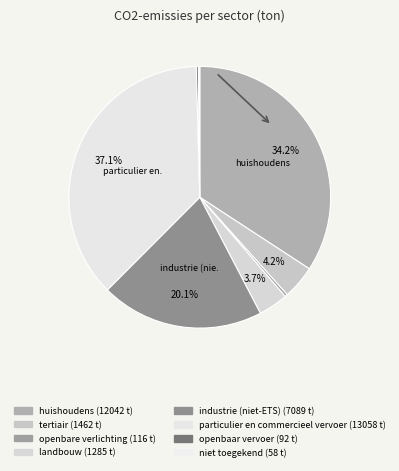

The landbouw slice represents 4% of the pie. True or false?

True